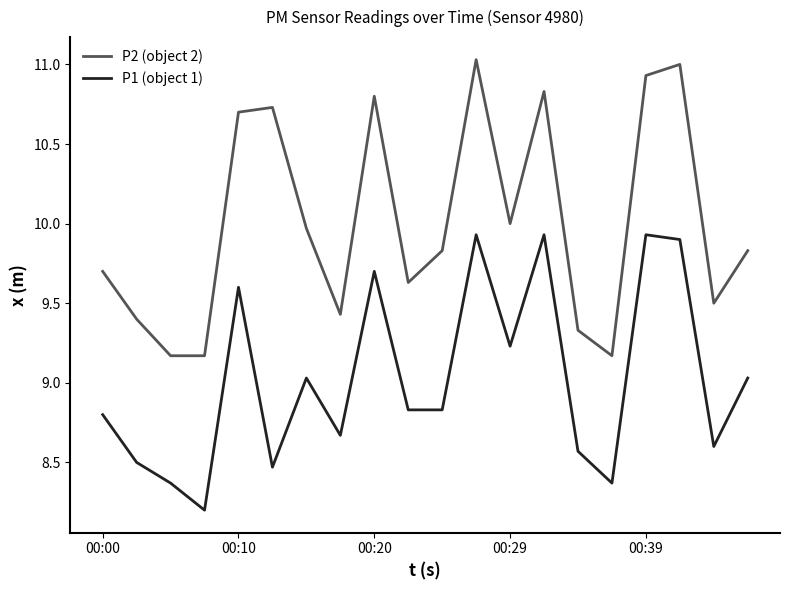

What is the maximum value shown in the chart?

11.0